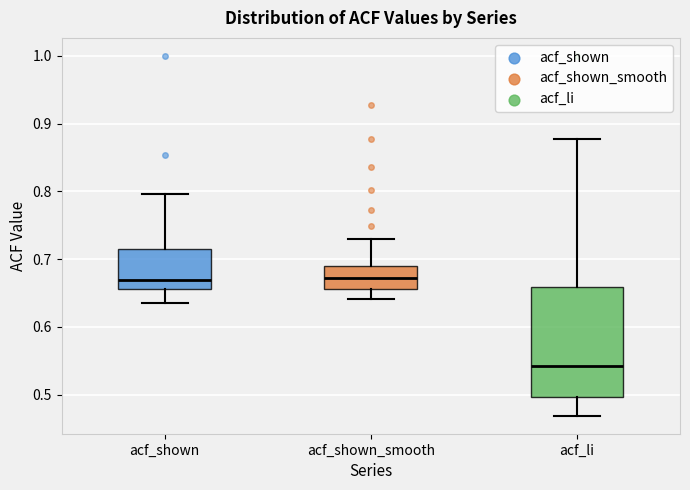

Which box's median line is the lowest?

acf_li